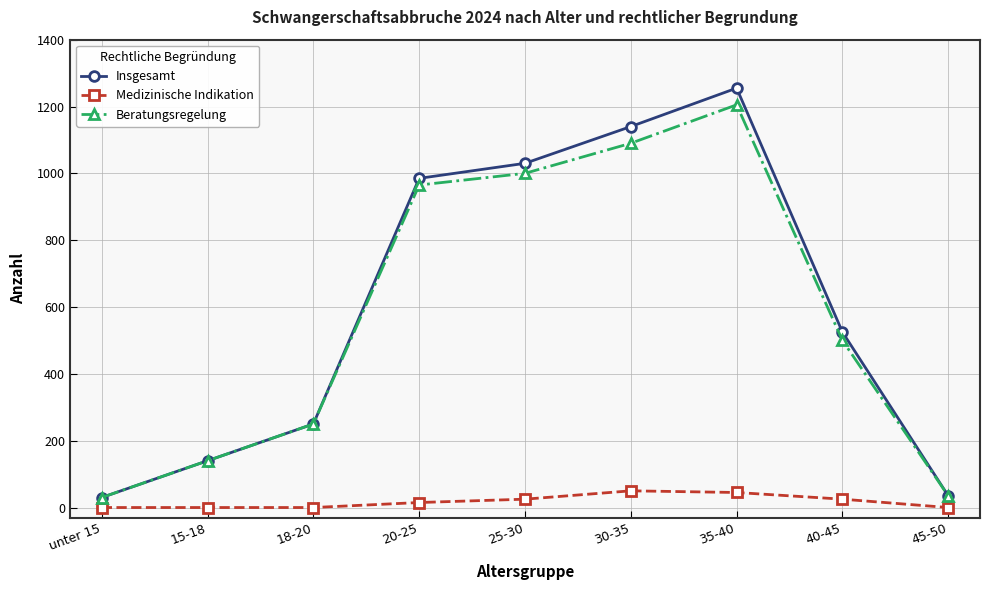

Is it true that Insgesamt equals 1140 at 30-35?

True